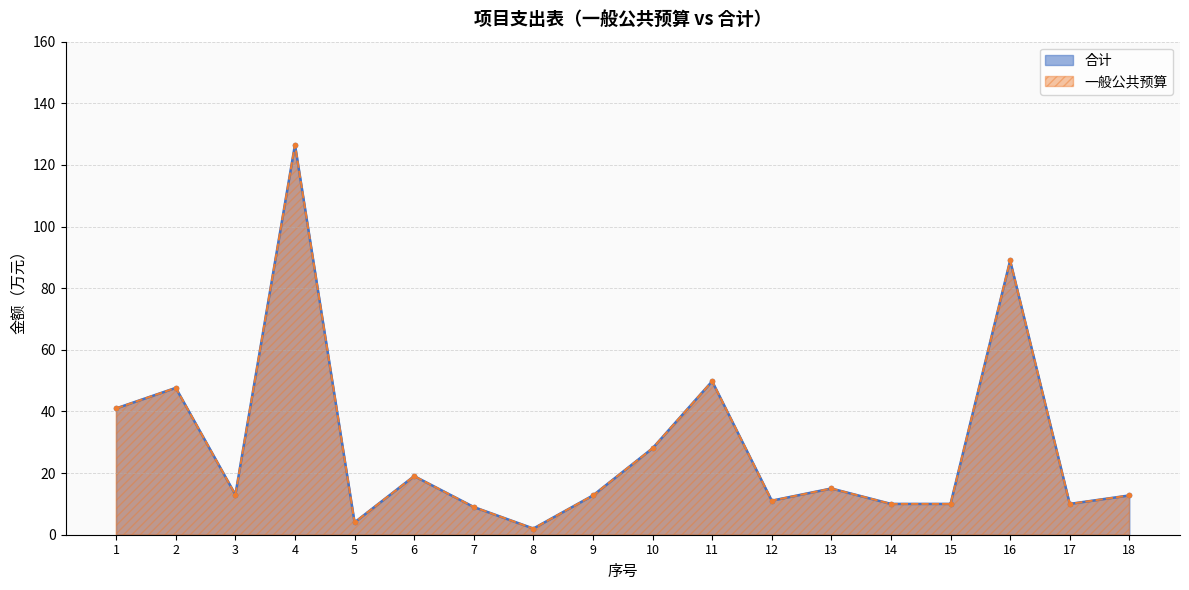

At which category does 合计 reach its first local peak?

2